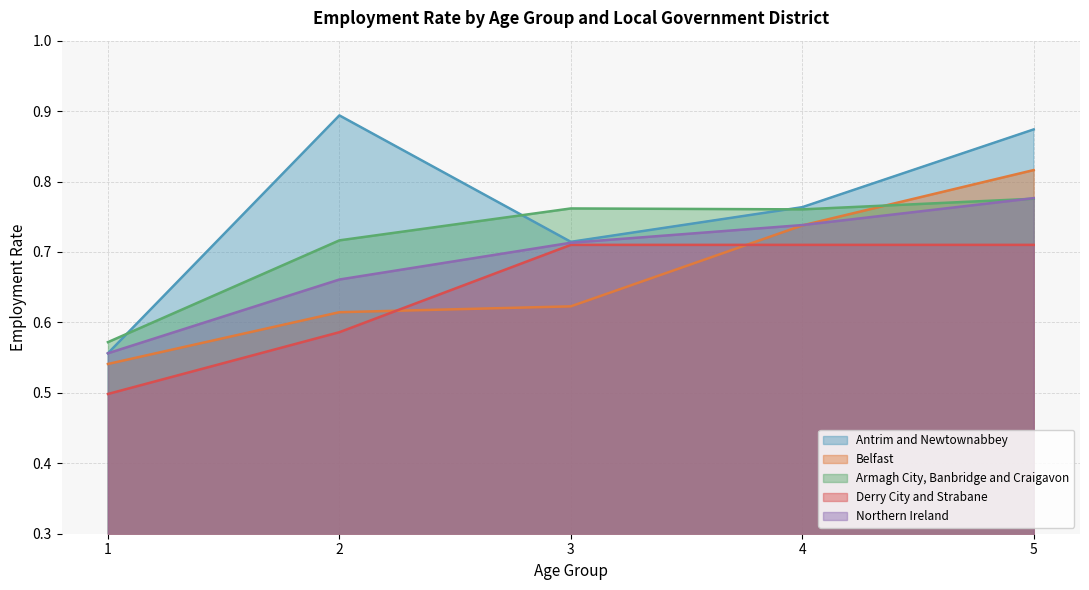

True or false: Antrim and Newtownabbey and Derry City and Strabane cross at least once.

False